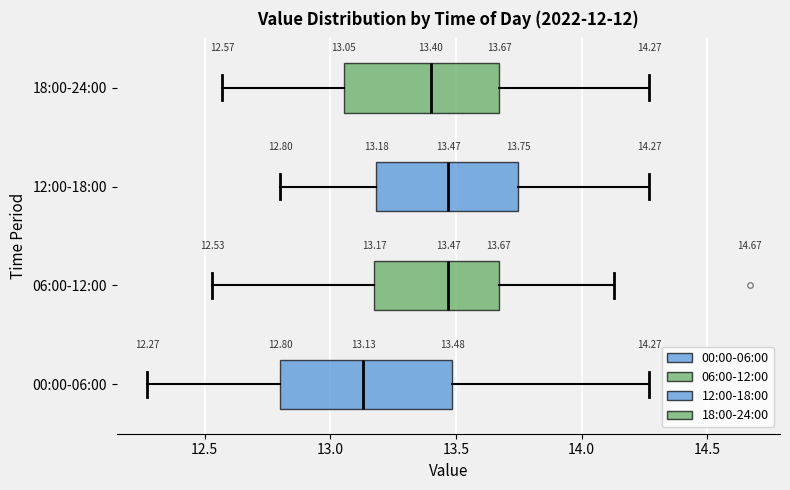

Comparing the boxes themselves (not the whiskers), which one is the widest?

00:00-06:00